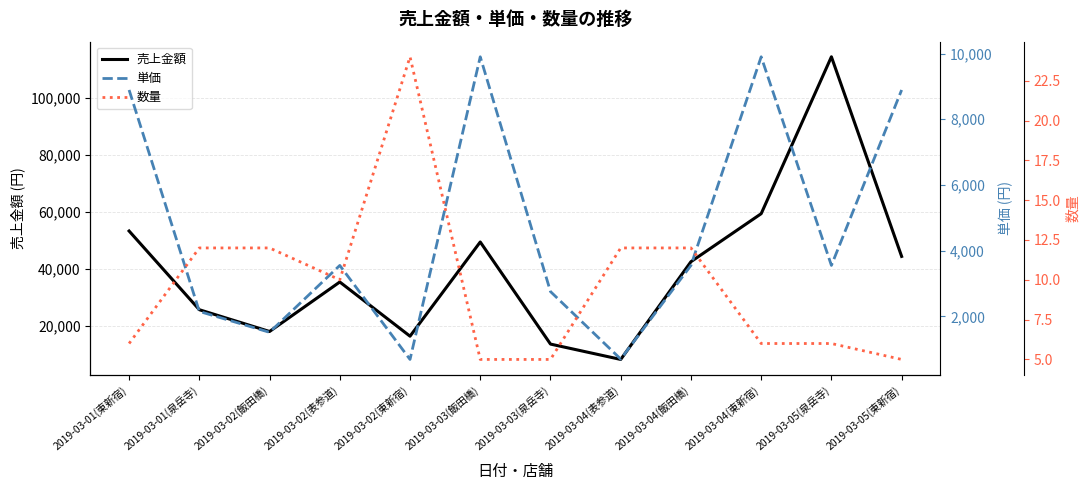

What is the sum of all 数量 values?

115